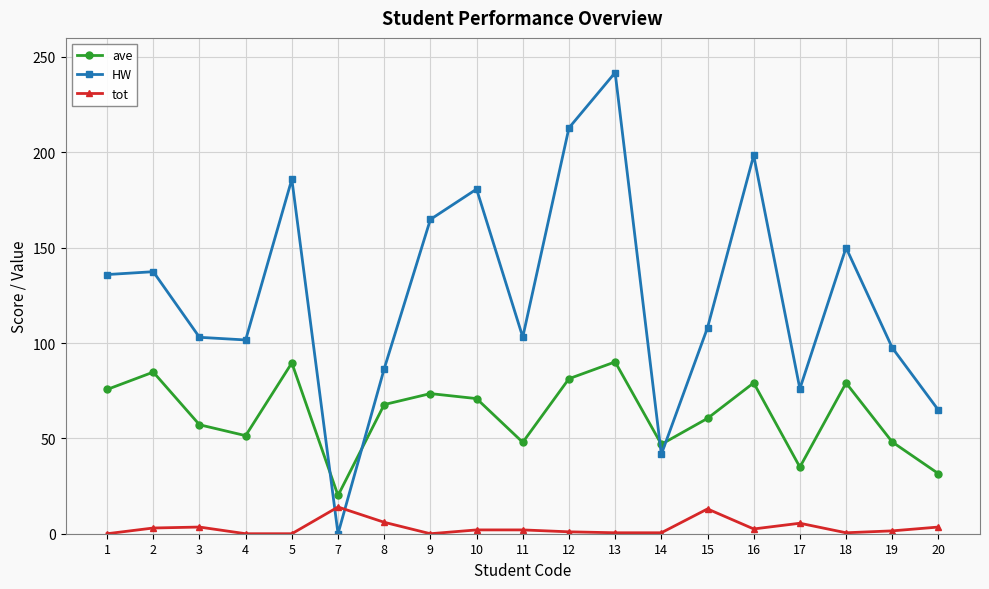

Which series ends up on top after the final intersection of HW and tot?

HW